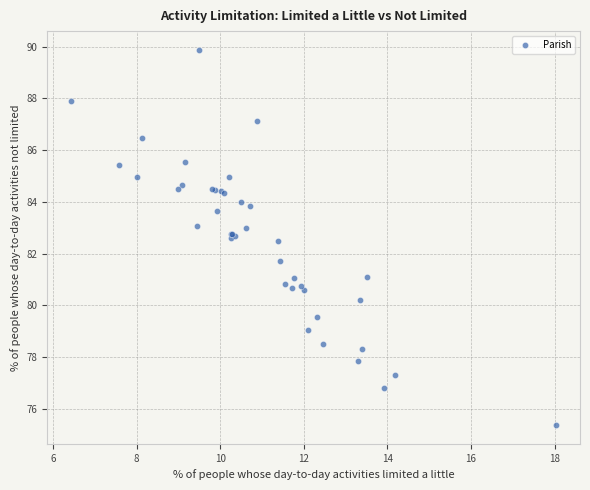

What Y value in the scatter plot is closest to 82?

81.7